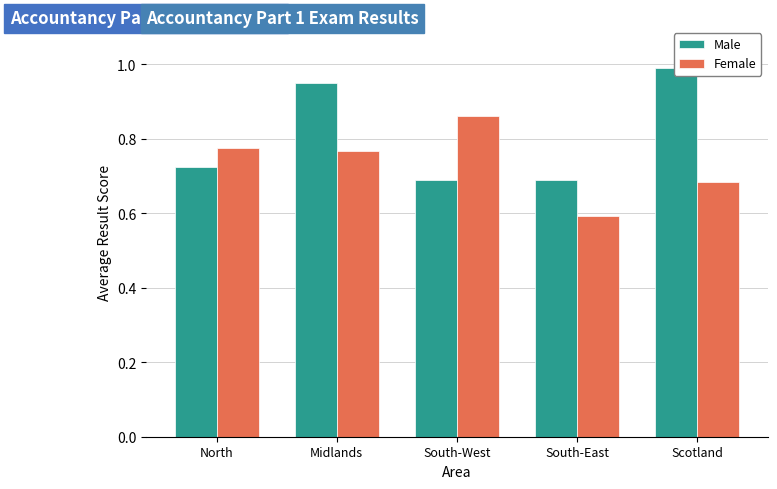

At which label is Female closest to 0?

South-East